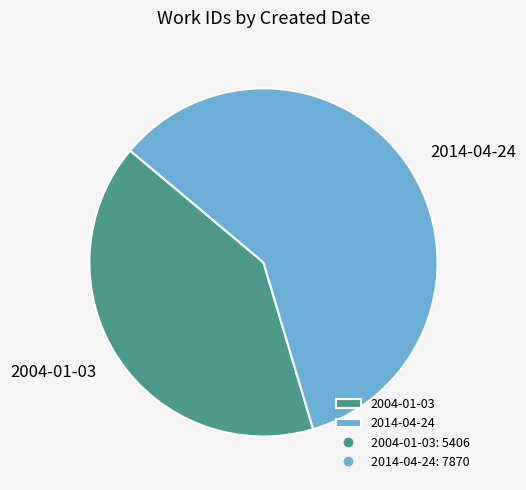

Rank the categories by value from lowest to highest.

2004-01-03, 2014-04-24